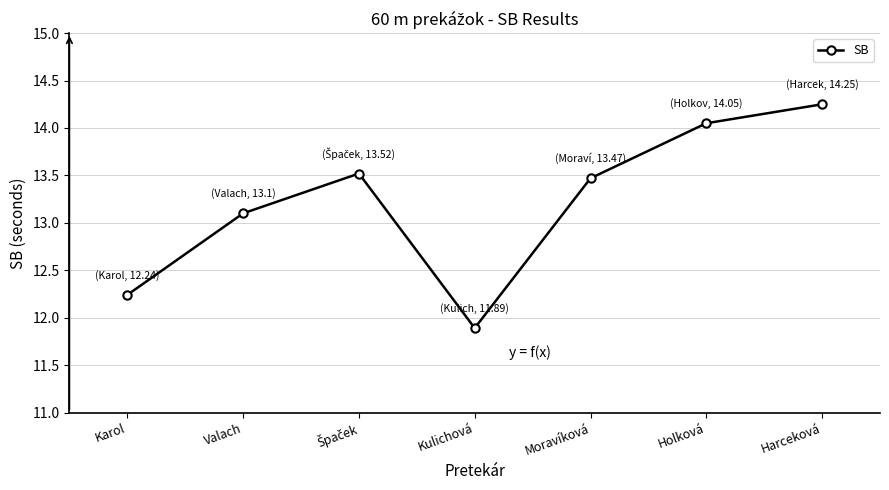

What is the label of the 3rd point from the right?

Moravíková